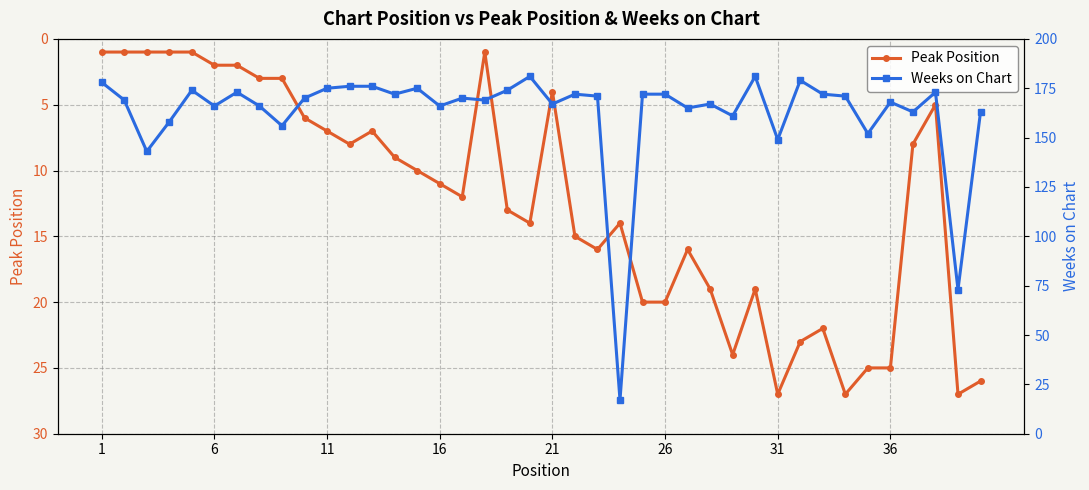

Which series has the largest total across all categories?

Weeks on Chart